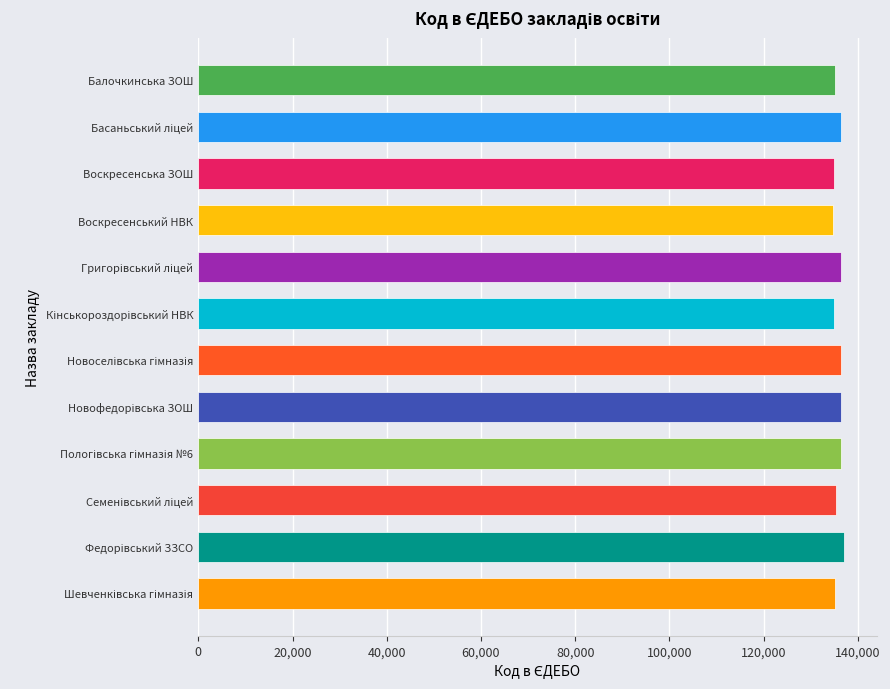

What is the minimum value shown in the chart?

134735